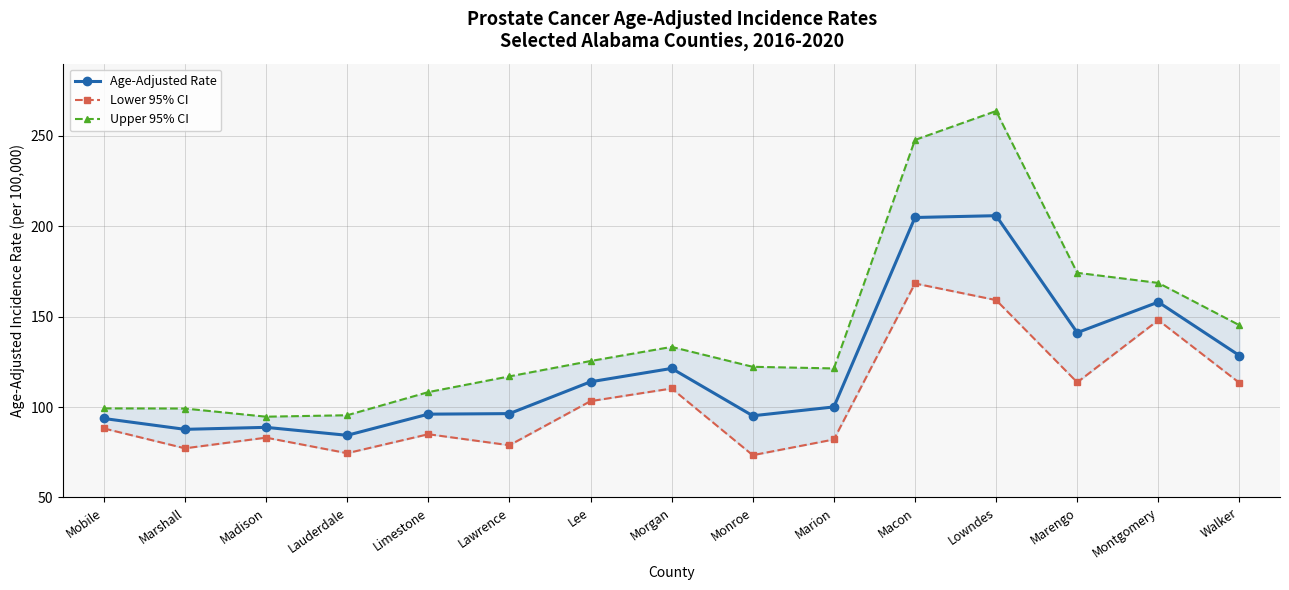

What is the sum of all Upper 95% CI values?

2116.4